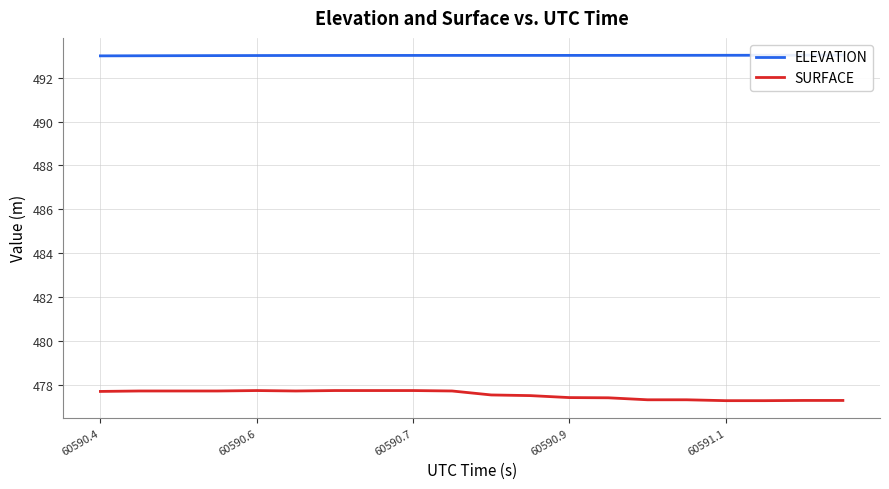

What are all the series names shown in the legend?

ELEVATION, SURFACE